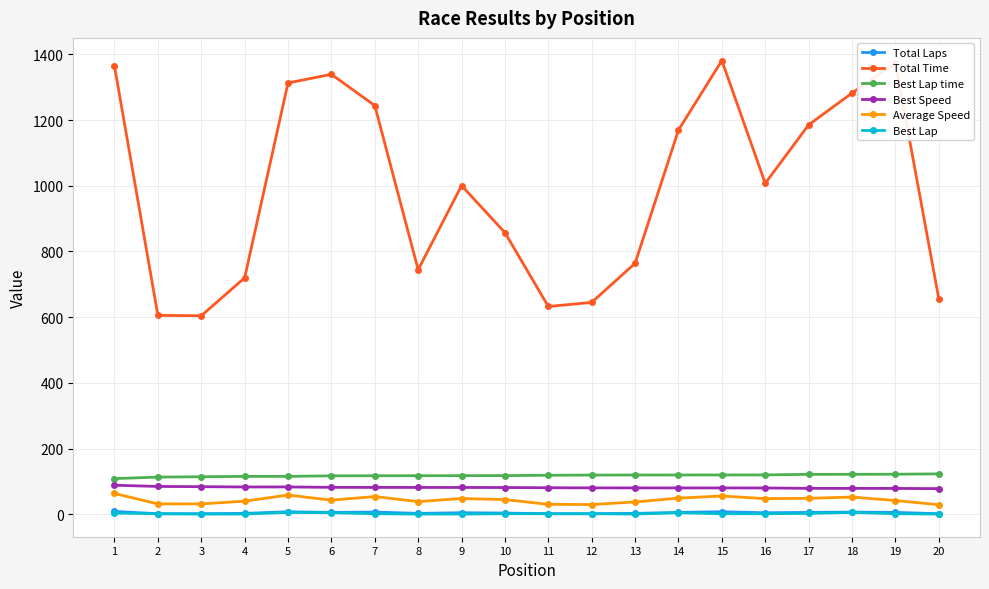

How many interior local valleys does the Total Time series have?

4